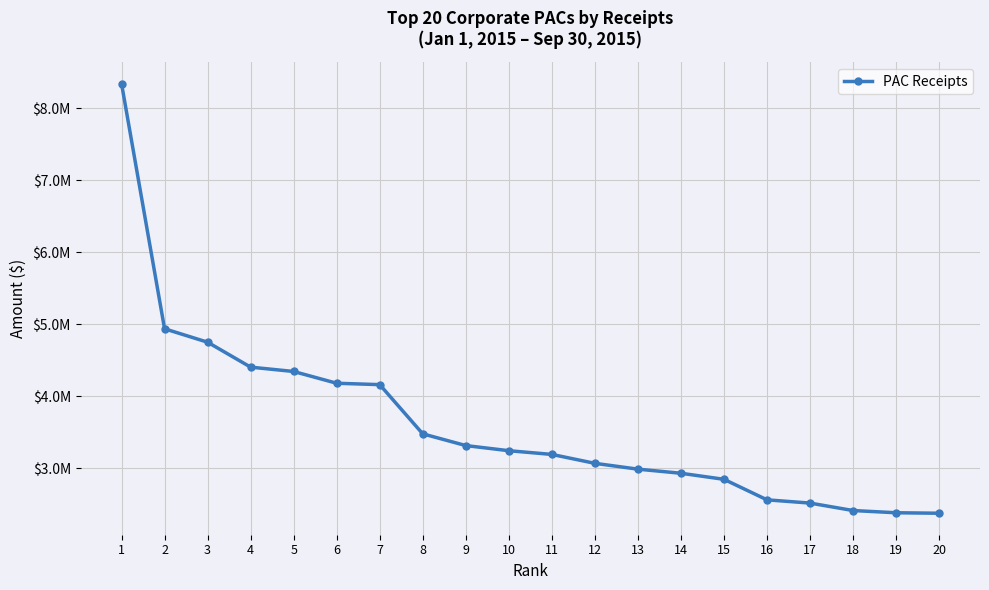

Reading left to right, extract all data points from this chart.

8343367.6	4937692.3	4751423.3	4405072.9	4344736.0	4181270.9	4162171.2	3478749.0	3315991.8	3244497.5	3192903.0	3069175.2	2988249.1	2931352.6	2847276.8	2562174.1	2517182.6	2413640.0	2382778.2	2376062.1